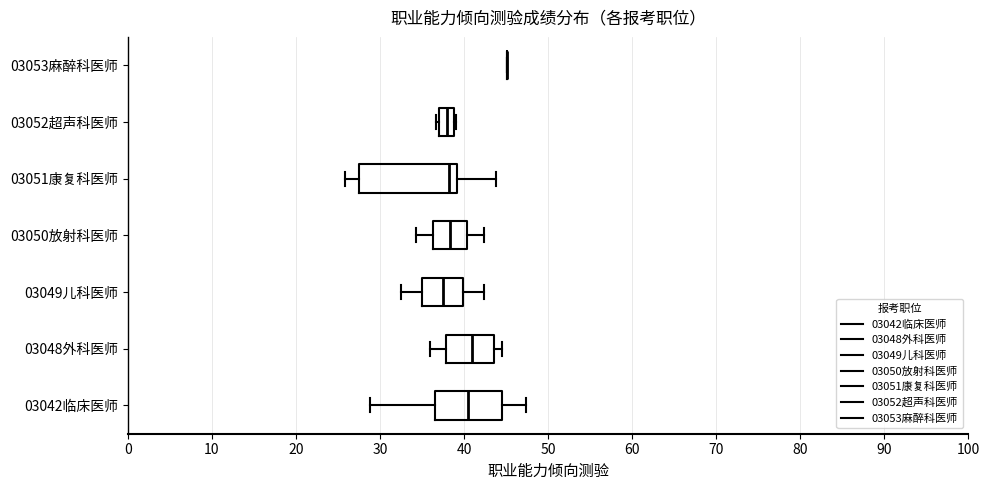

Comparing the boxes themselves (not the whiskers), which one is the widest?

03051康复科医师